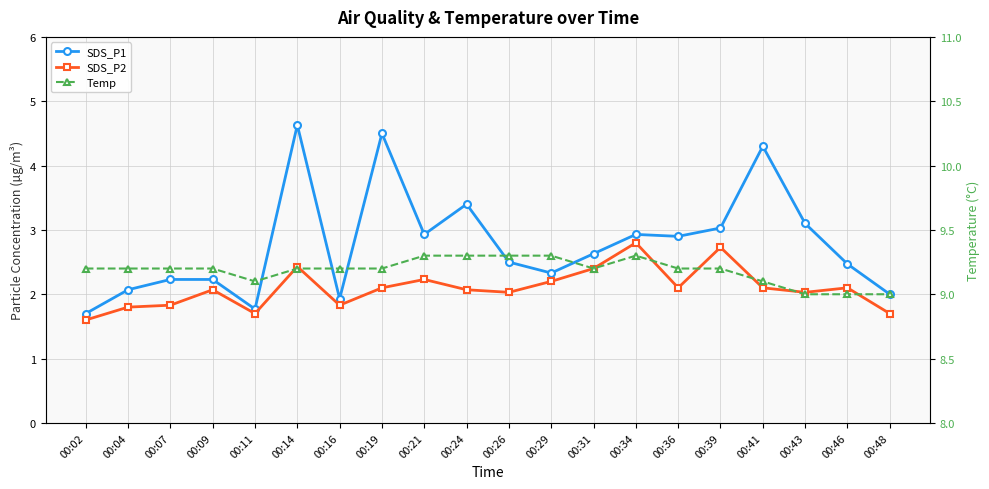

Reading left to right, extract all data points from this chart.

SDS_P1: 00:02=1.7	00:04=2.1	00:07=2.2	00:09=2.2	00:11=1.8	00:14=4.6	00:16=1.9	00:19=4.5	00:21=2.9	00:24=3.4	00:26=2.5	00:29=2.3	00:31=2.6	00:34=2.9	00:36=2.9	00:39=3.0	00:41=4.3	00:43=3.1	00:46=2.5	00:48=2.0
SDS_P2: 00:02=1.6	00:04=1.8	00:07=1.8	00:09=2.1	00:11=1.7	00:14=2.4	00:16=1.8	00:19=2.1	00:21=2.2	00:24=2.1	00:26=2.0	00:29=2.2	00:31=2.4	00:34=2.8	00:36=2.1	00:39=2.7	00:41=2.1	00:43=2.0	00:46=2.1	00:48=1.7
Temp: 00:02=9.2	00:04=9.2	00:07=9.2	00:09=9.2	00:11=9.1	00:14=9.2	00:16=9.2	00:19=9.2	00:21=9.3	00:24=9.3	00:26=9.3	00:29=9.3	00:31=9.2	00:34=9.3	00:36=9.2	00:39=9.2	00:41=9.1	00:43=9.0	00:46=9.0	00:48=9.0